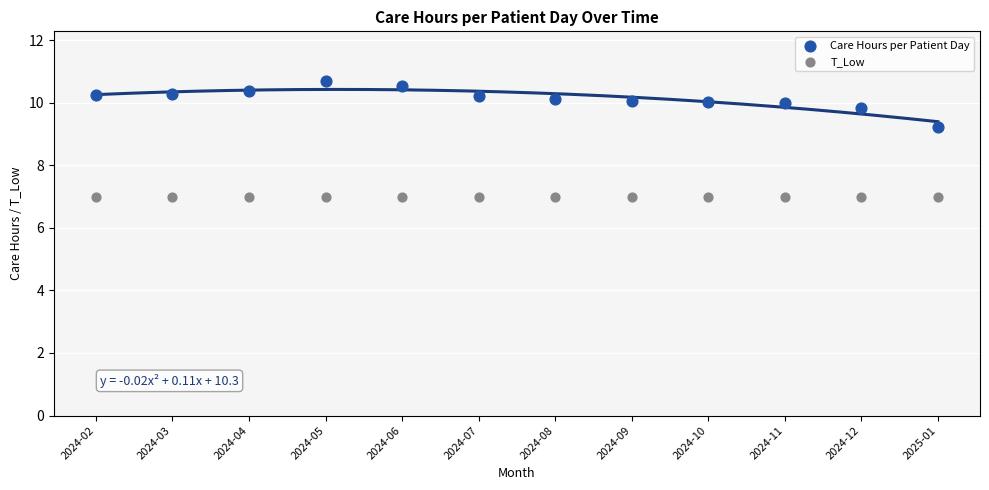

What are all the series names shown in the legend?

Care Hours per Patient Day, T_Low